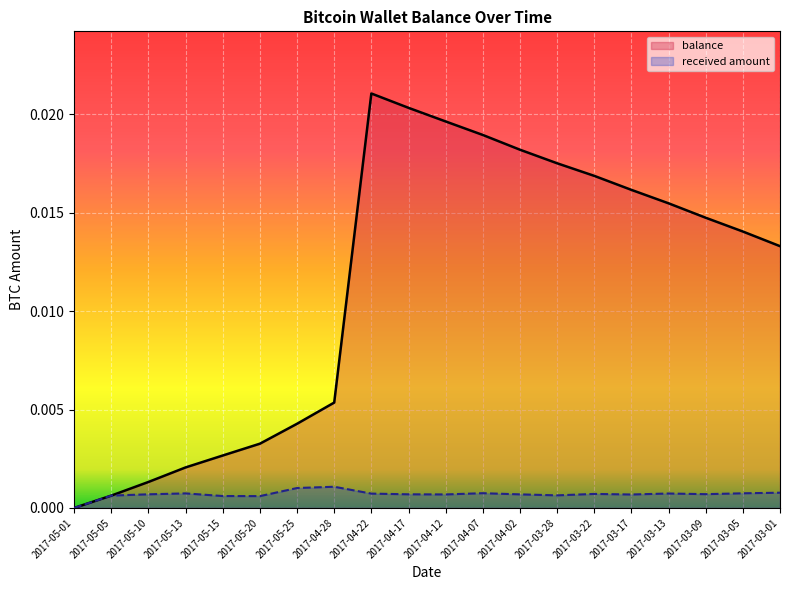

How many lines are shown in the chart?

2